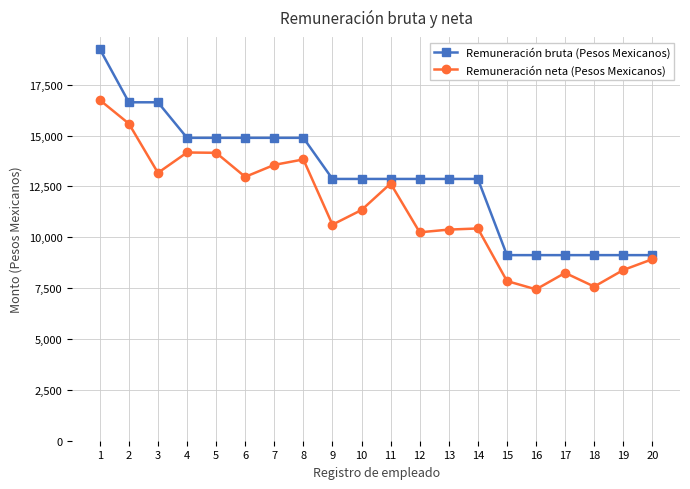

Is it true that Remuneración neta (Pesos Mexicanos) equals 20282.7 at 5?

False